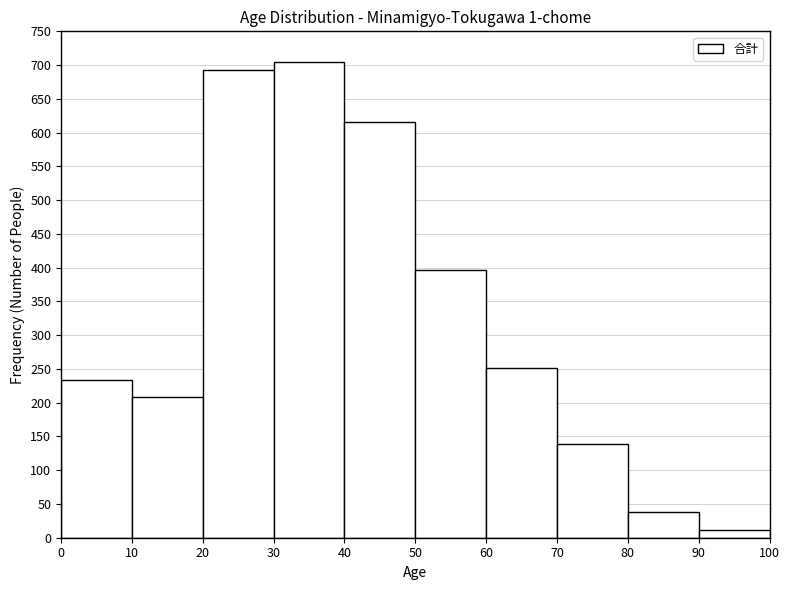

Reading left to right, transcribe this chart: for each bar, give the range it covers on the x-axis and its height. The values are not printed on the chart, so give them approximately, as read against the axis.

0 to 10: 235
10 to 20: 210
20 to 30: 695
30 to 40: 705
40 to 50: 615
50 to 60: 395
60 to 70: 250
70 to 80: 140
80 to 90: 40
90 to 100: 10